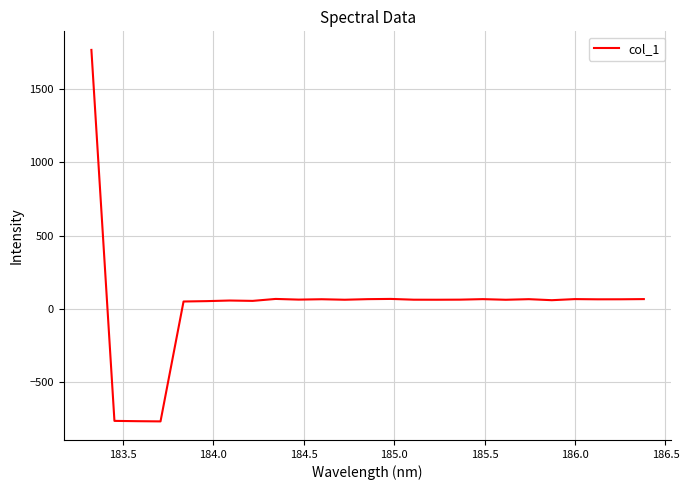

What is the maximum value shown in the chart?

1768.3